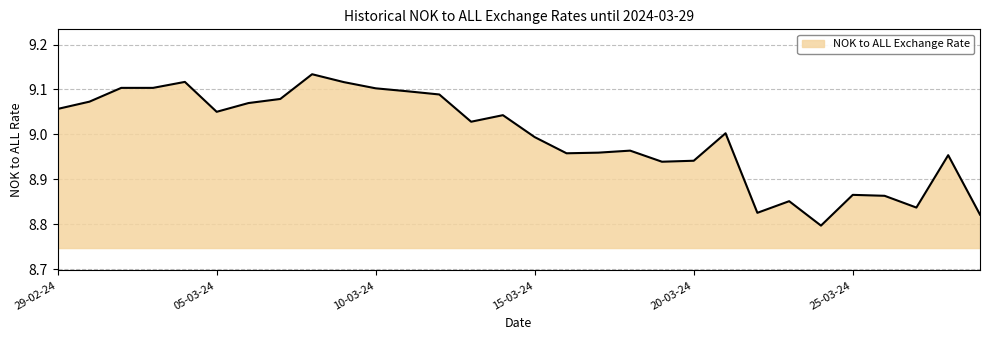

What is the sum of all values?

269.8